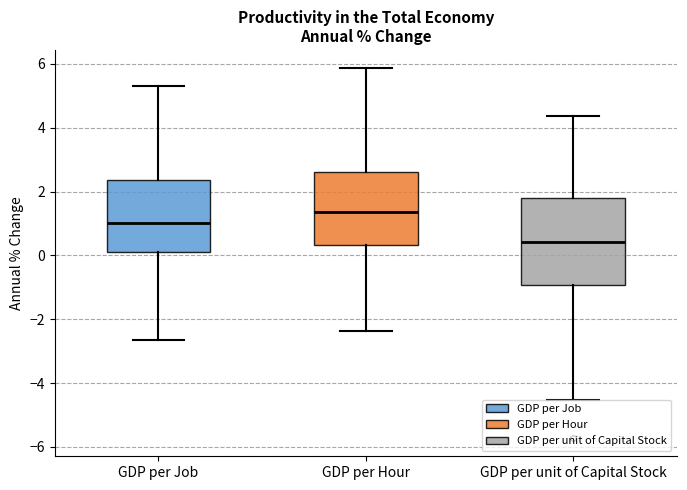

Which box has the highest median line?

GDP per Hour